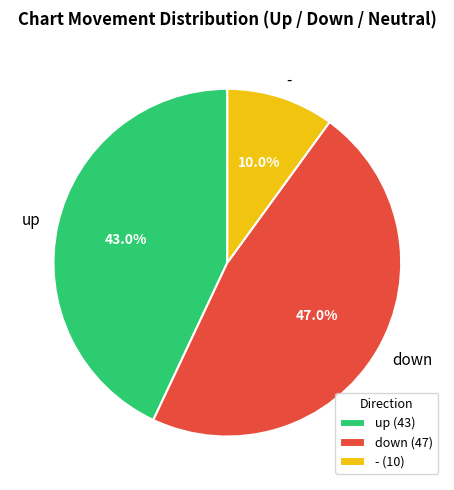

Is there any slice that represents more than half of the pie?

No